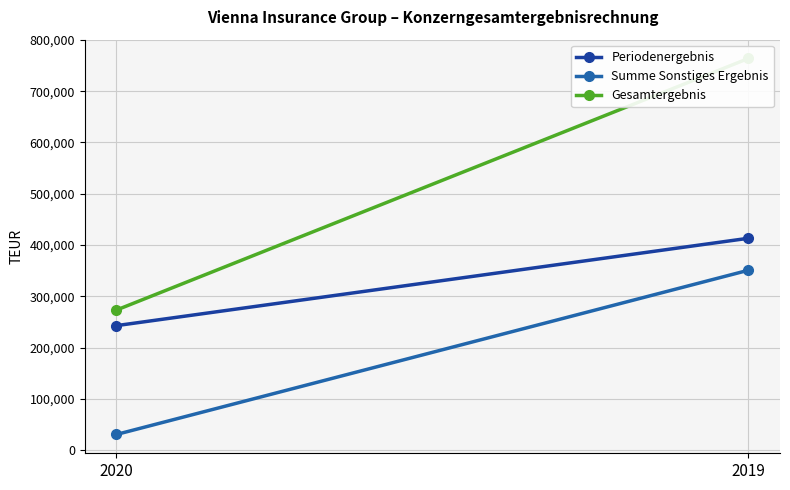

How many lines are shown in the chart?

3